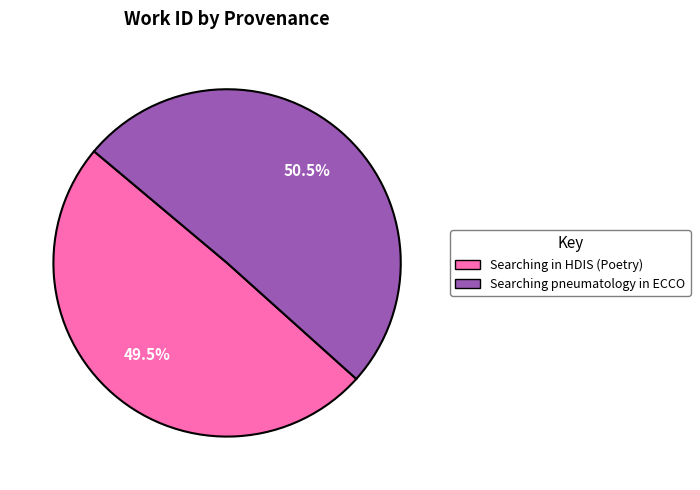

To the nearest percent, what is the difference between the Searching pneumatology in ECCO and Searching in HDIS (Poetry) slice percentages?

1%